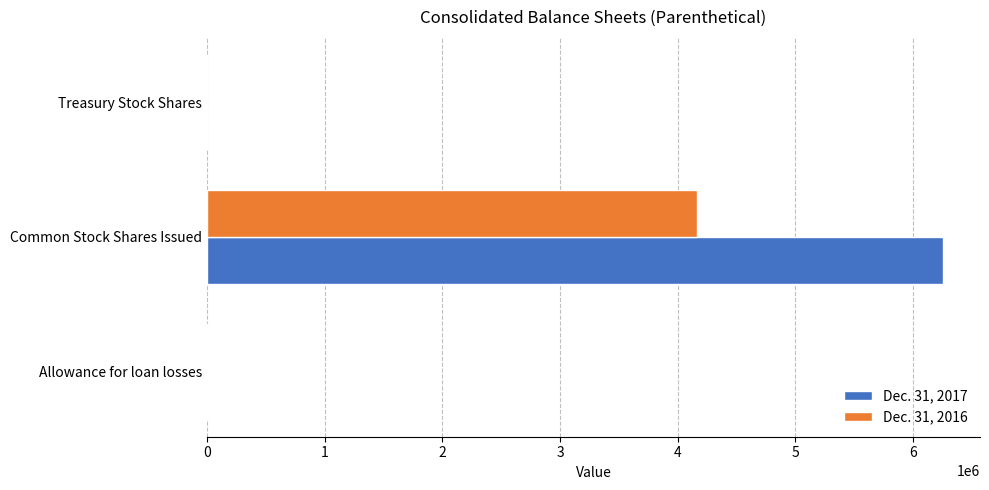

Which series has the largest total across all categories?

Dec. 31, 2017